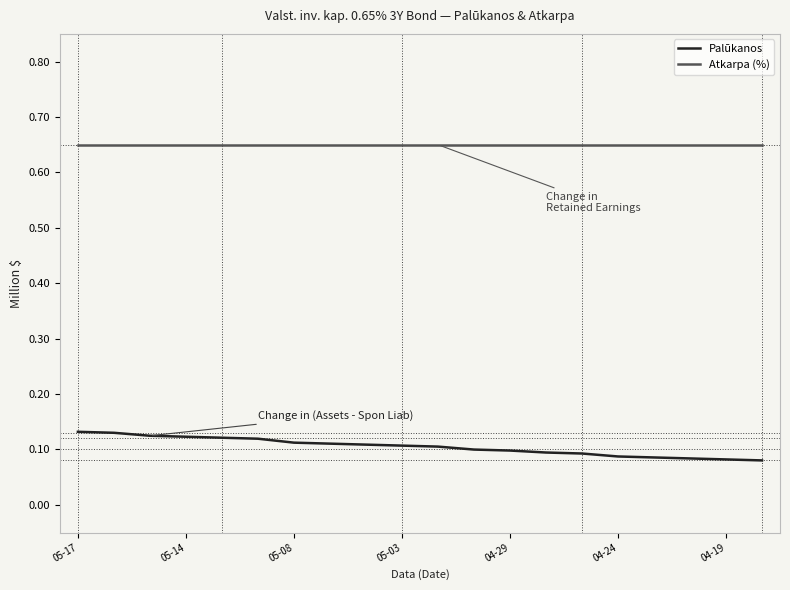

True or false: Atkarpa (%) and Palūkanos cross at least once.

False